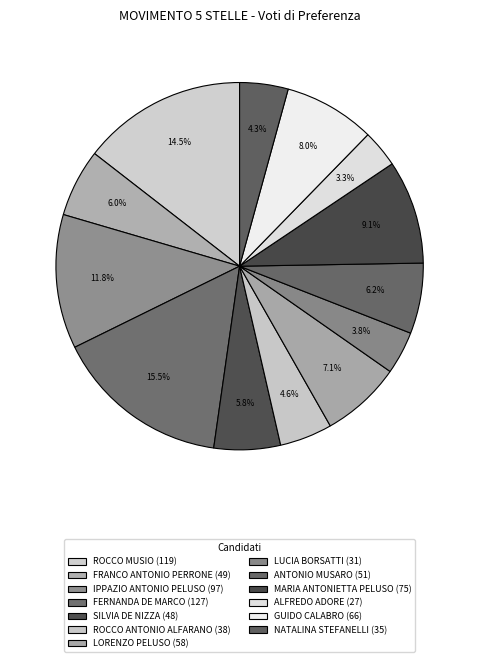

Which has a higher value, NATALINA STEFANELLI or MARIA ANTONIETTA PELUSO?

MARIA ANTONIETTA PELUSO